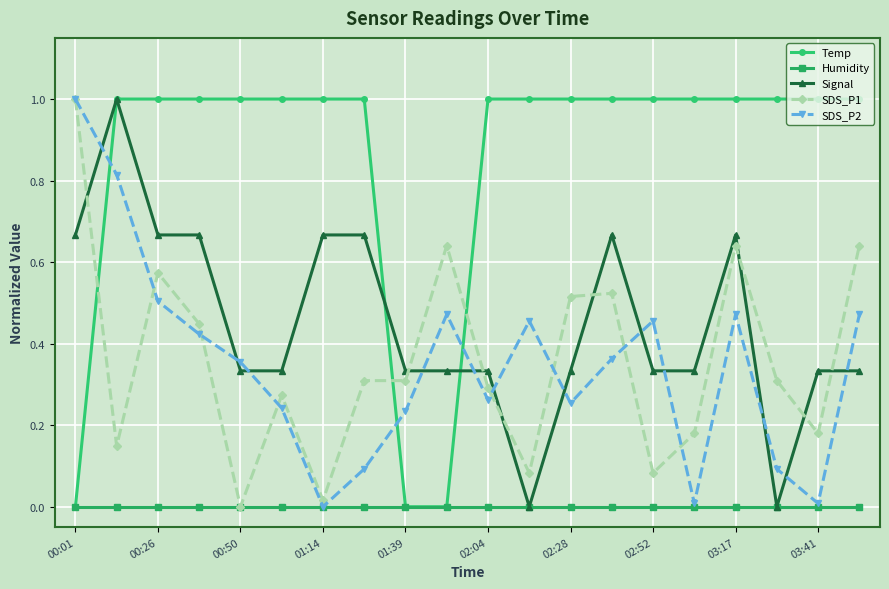

What is the greatest value displayed?

1.0